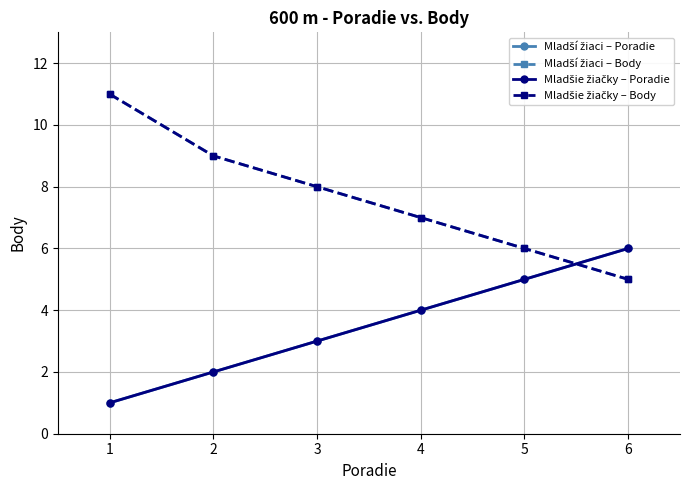

Does the chart have visible grid lines?

Yes